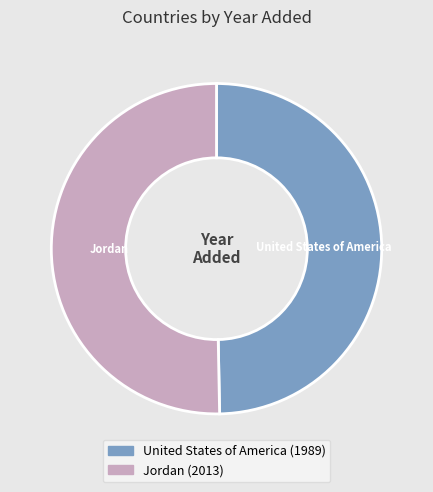

Is it true that United States of America is 38% of the pie?

False